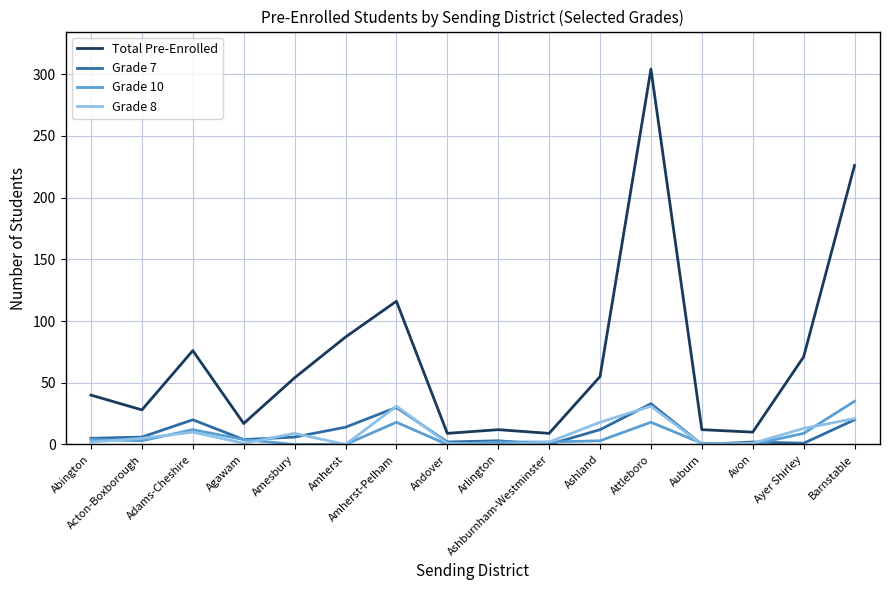

What is the greatest value displayed?

304